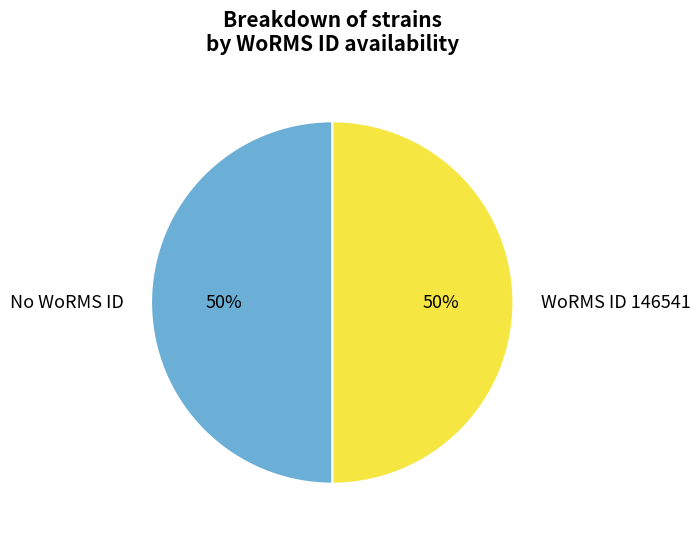

Is the sum of No WoRMS ID and WoRMS ID 146541 greater than half?

Yes